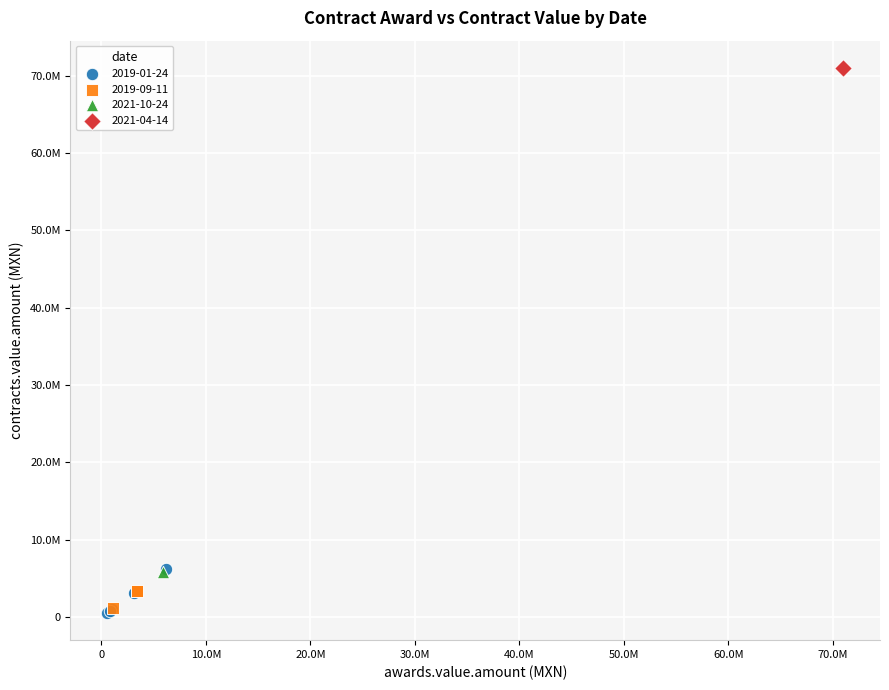

What are all the series names shown in the legend?

2019-01-24, 2019-09-11, 2021-10-24, 2021-04-14